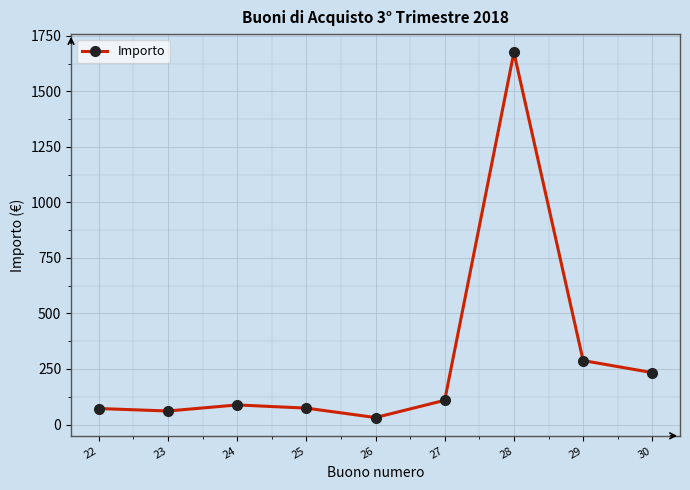

What is the sum of all values?

2632.6